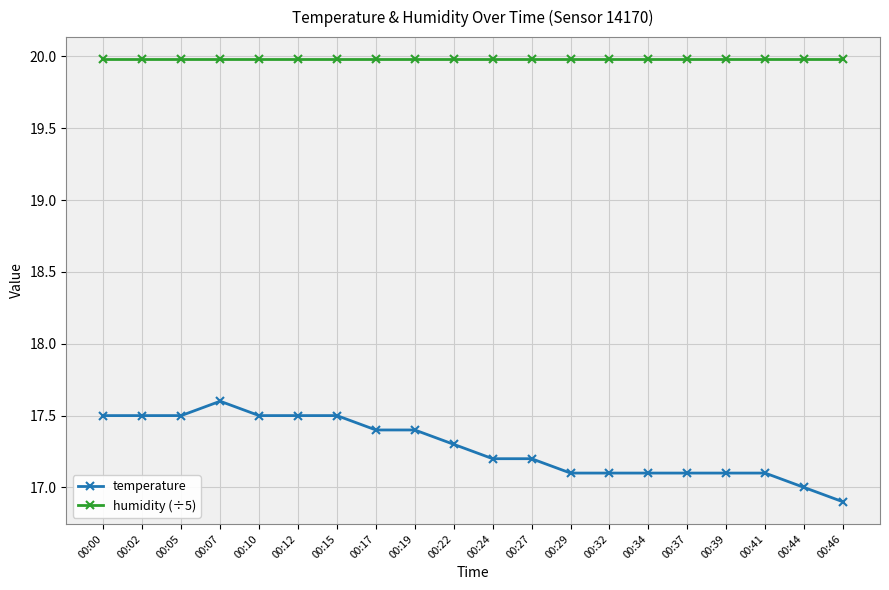

List the series in order of their peak value, lowest first.

temperature, humidity (÷5)